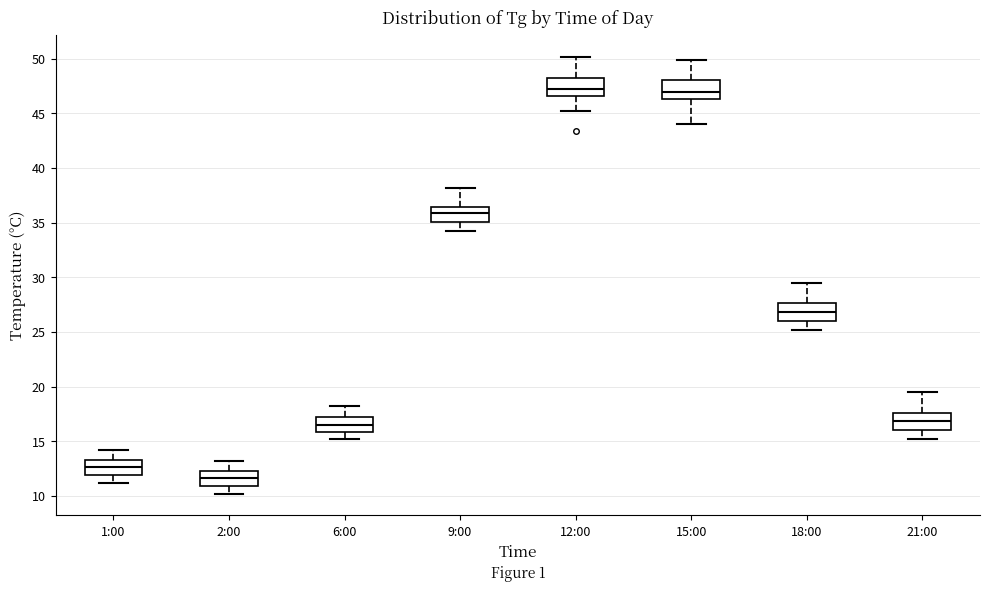

Reading left to right, read every box against the y-axis: the position of its median line, the range the box covers, and the ends of its whiskers. The values are not printed on the chart, so give them approximately, as read against the axis.

1:00: median 12.5, box 12.0 to 13.5, whiskers 11.0 to 14.0
2:00: median 11.5, box 11.0 to 12.5, whiskers 10.0 to 13.0
6:00: median 16.5, box 16.0 to 17.0, whiskers 15.0 to 18.0
9:00: median 36.0, box 35.0 to 36.5, whiskers 34.0 to 38.0
12:00: median 47.5, box 46.5 to 48.5, whiskers 45.0 to 50.0
15:00: median 47.0, box 46.5 to 48.0, whiskers 44.0 to 50.0
18:00: median 27.0, box 26.0 to 27.5, whiskers 25.0 to 29.5
21:00: median 17.0, box 16.0 to 17.5, whiskers 15.0 to 19.5